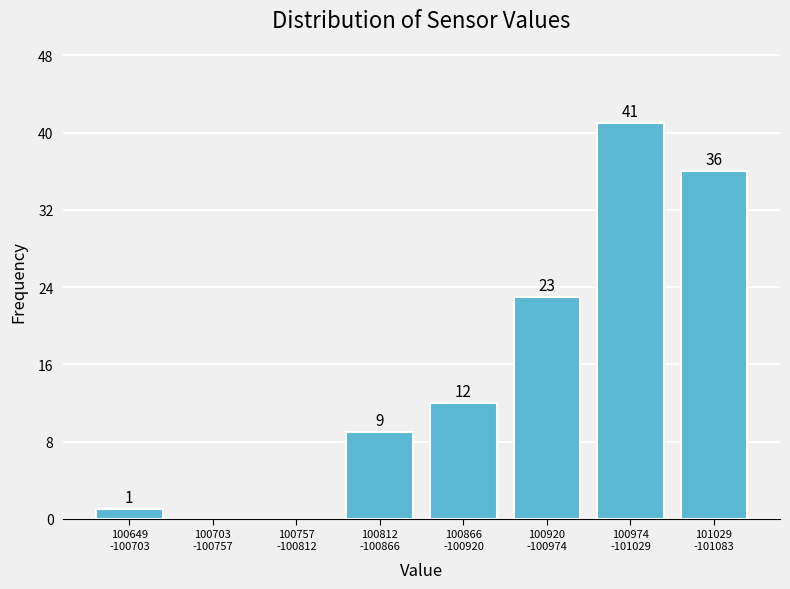

What is the greatest value displayed?

41